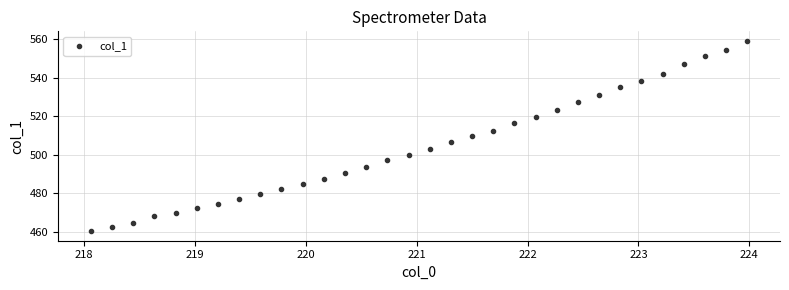

What is the range of Y values (max minus min)?

98.7